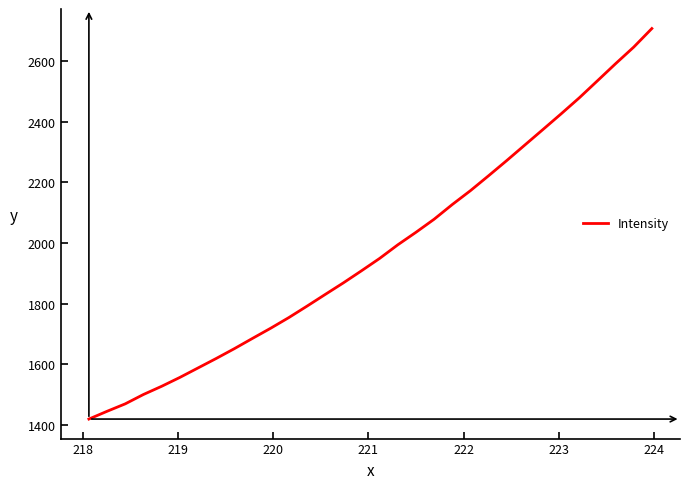

What is the smallest value displayed?

1419.0